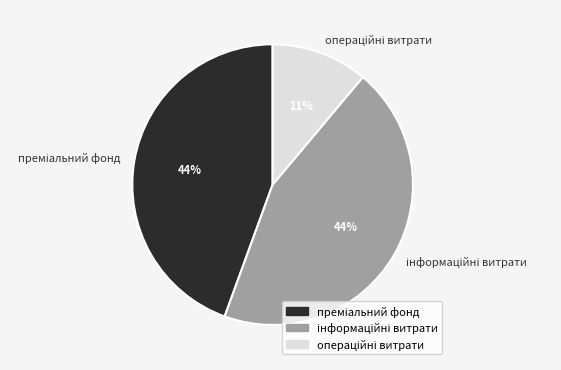

Does any single category account for the majority?

No